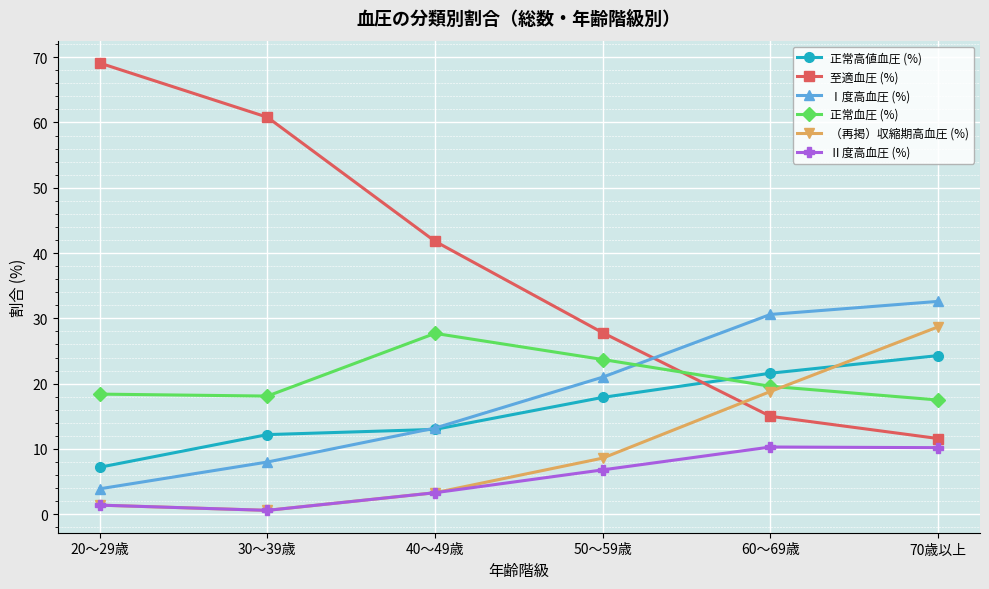

Which category has the lowest value in the Ⅰ度高血圧 (%) series?

20～29歳